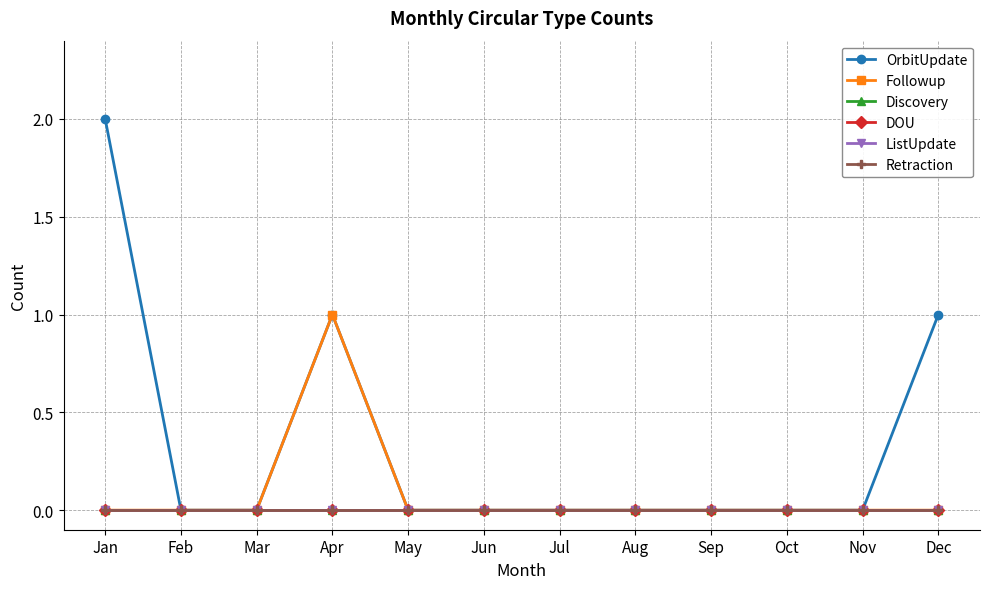

Which has a higher value, Jan or Jun?

Jan